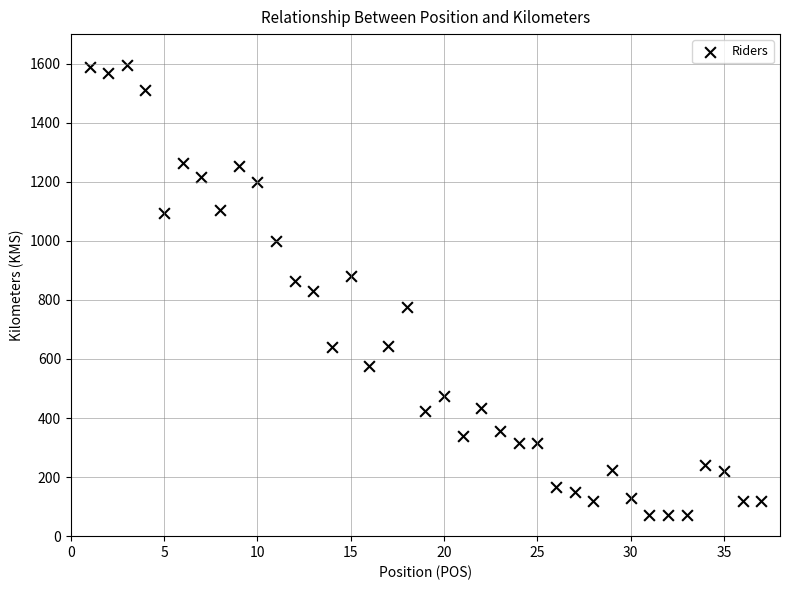

What is the range of Y values (max minus min)?

1525